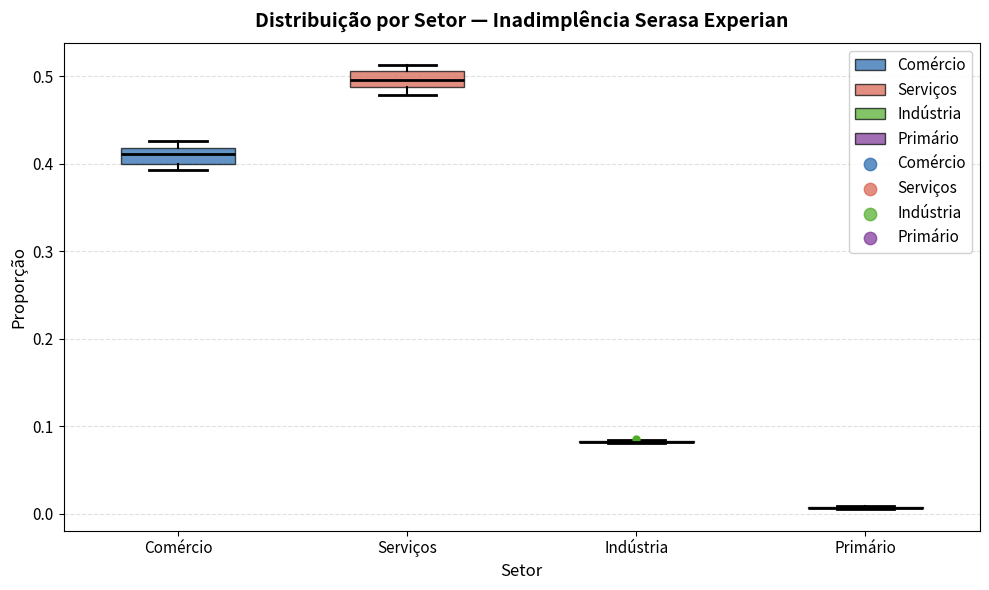

Reading left to right, read every box against the y-axis: the position of its median line, the range the box covers, and the ends of its whiskers. The values are not printed on the chart, so give them approximately, as read against the axis.

Comércio: median 0.41, box 0.40 to 0.42, whiskers 0.39 to 0.43
Serviços: median 0.49 (inside the box), box 0.49 to 0.51, whiskers 0.48 to 0.51 (just above the box's upper edge)
Indústria: box collapsed to a line at 0.08, whiskers 0.08 to 0.08
Primário: box collapsed to a line at 0.01, whiskers 0.01 to 0.01